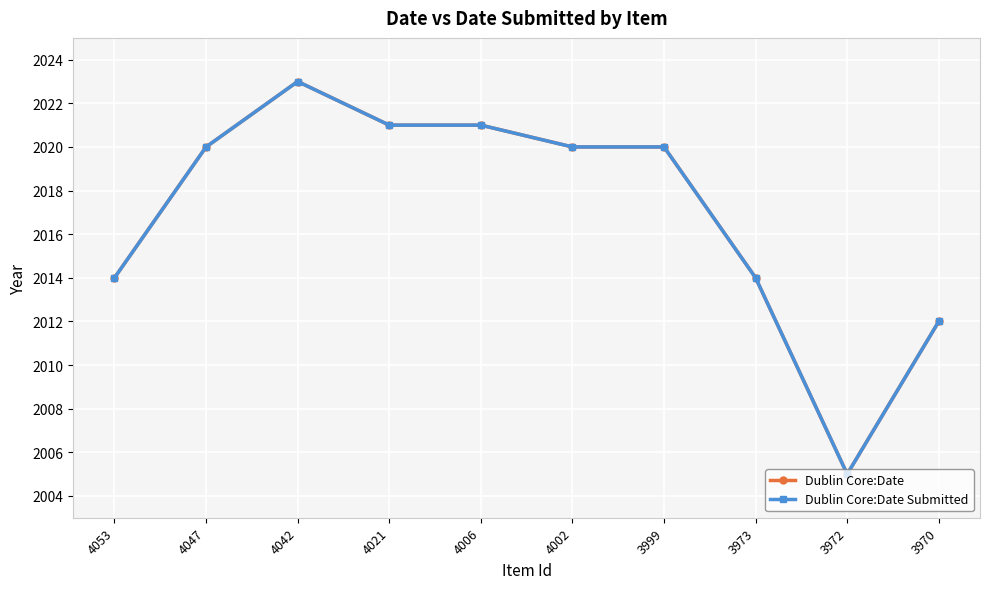

Reading left to right, what are all the values shown in this chart?

Dublin Core:Date: 4053=2014	4047=2020	4042=2023	4021=2021	4006=2021	4002=2020	3999=2020	3973=2014	3972=2005	3970=2012
Dublin Core:Date Submitted: 4053=2014	4047=2020	4042=2023	4021=2021	4006=2021	4002=2020	3999=2020	3973=2014	3972=2005	3970=2012